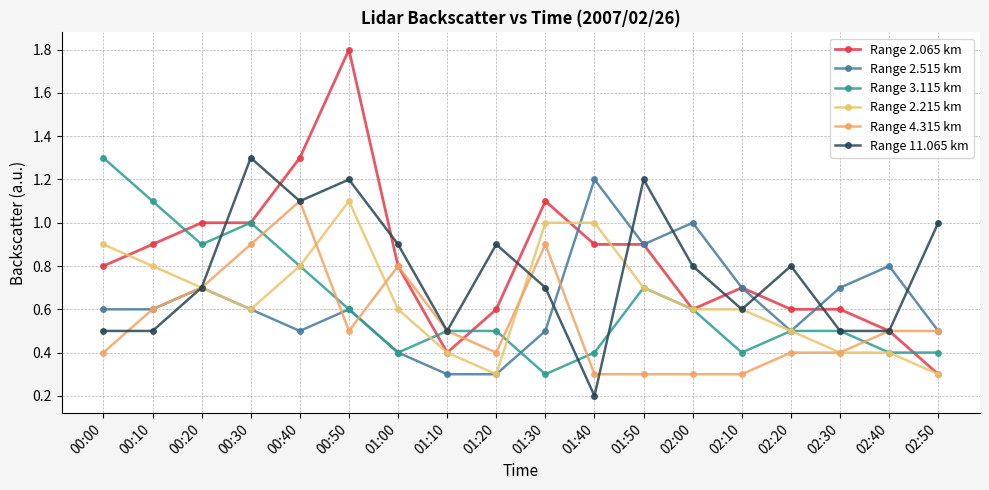

At which category does the chart reach its minimum across all series?

01:40